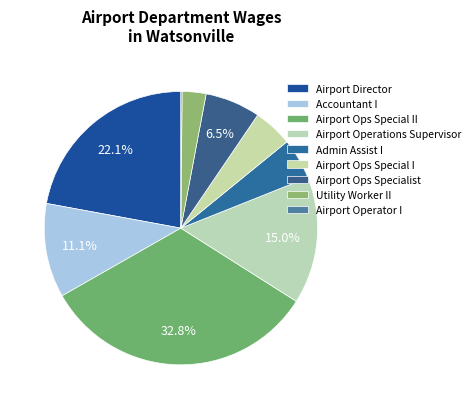

Is it true that Airport Ops Special II is 25% of the pie?

False